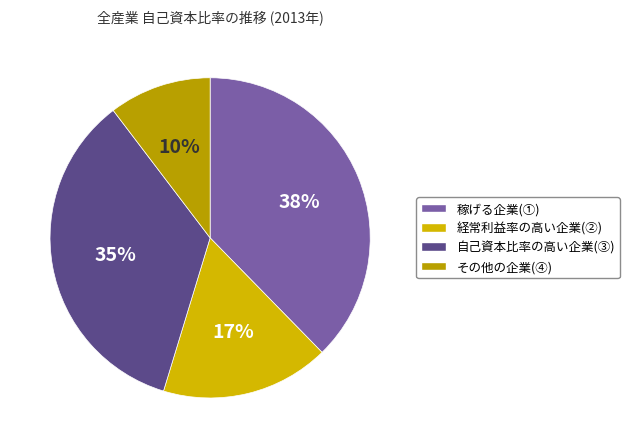

Is it true that その他の企業(④) is 15% of the pie?

False